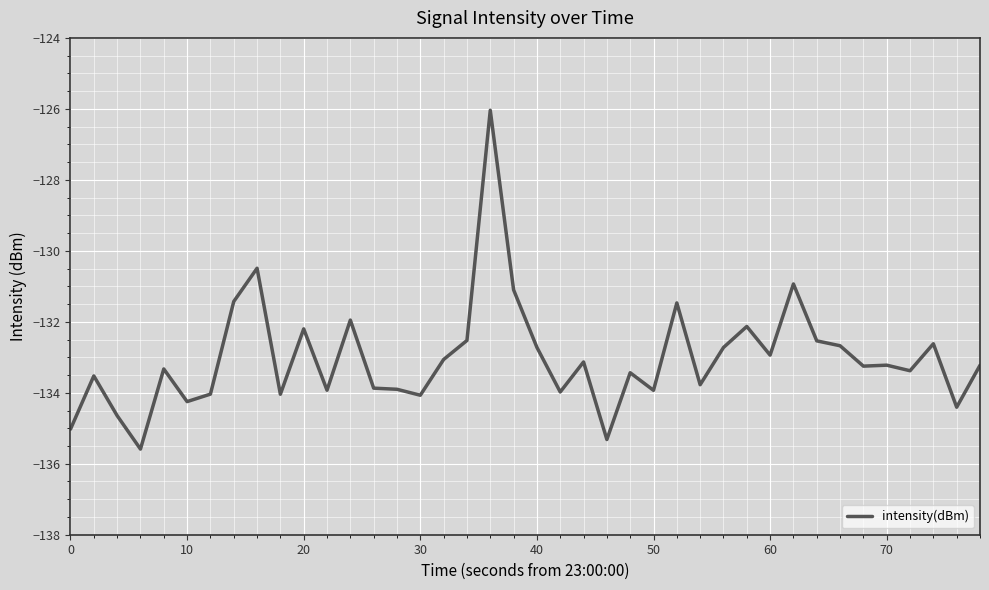

What is the maximum value shown in the chart?

-126.0